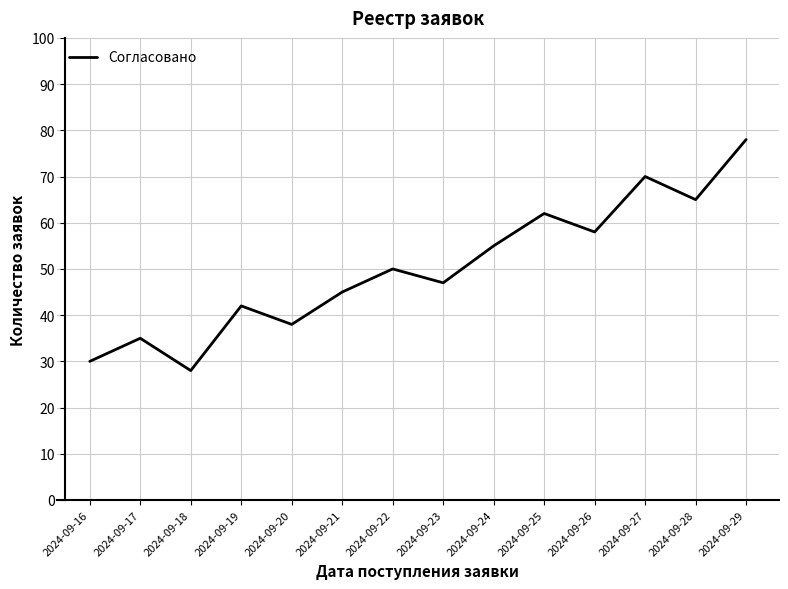

Rank the categories by value from lowest to highest.

2024-09-18, 2024-09-16, 2024-09-17, 2024-09-20, 2024-09-19, 2024-09-21, 2024-09-23, 2024-09-22, 2024-09-24, 2024-09-26, 2024-09-25, 2024-09-28, 2024-09-27, 2024-09-29